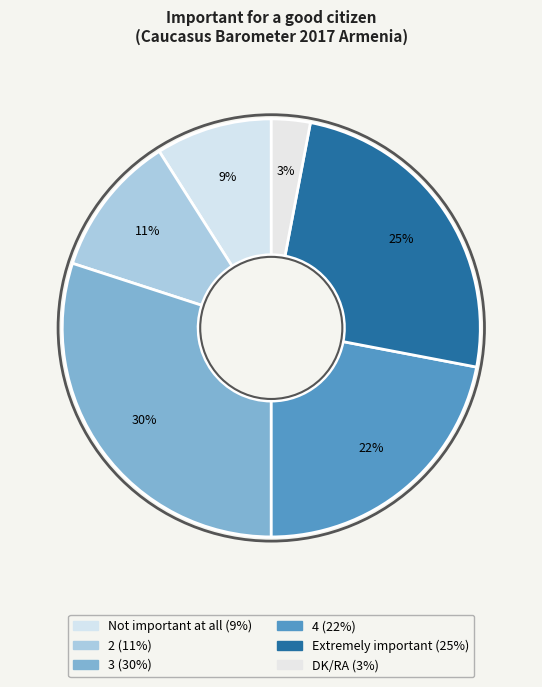

How many slices are in this pie chart?

6